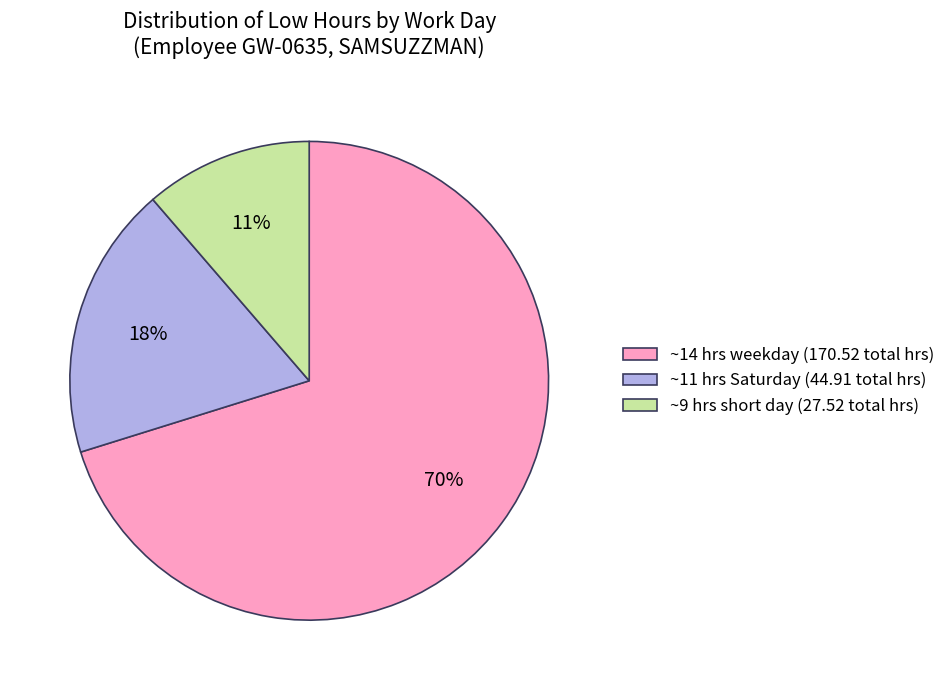

Do ~14 hrs weekday (170.52 total hrs) and ~9 hrs short day (27.52 total hrs) together represent more than half of the pie?

Yes